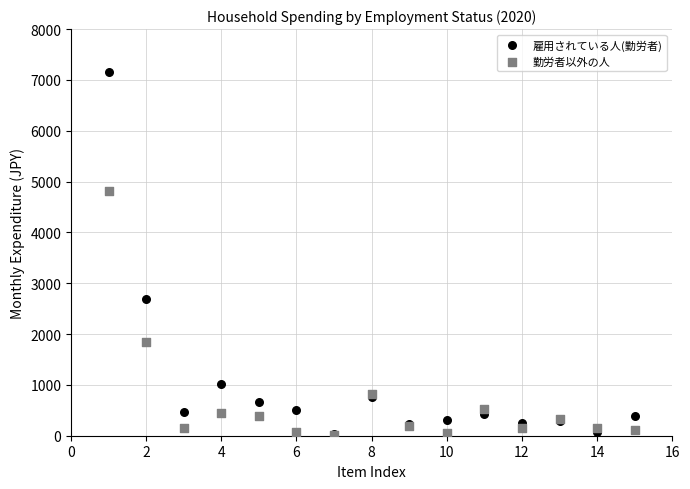

Across all series, what Y value is closest to 3587?

2680